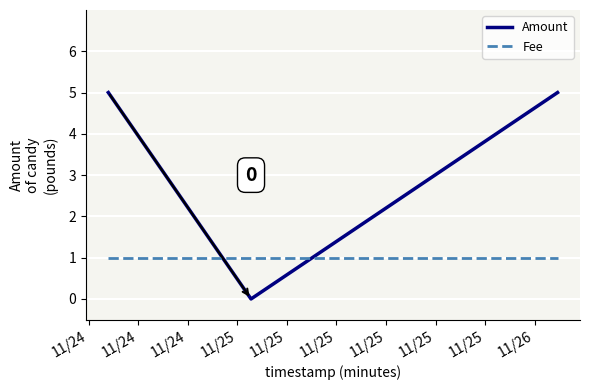

Rank the series by their average value, from lowest to highest.

Fee, Amount